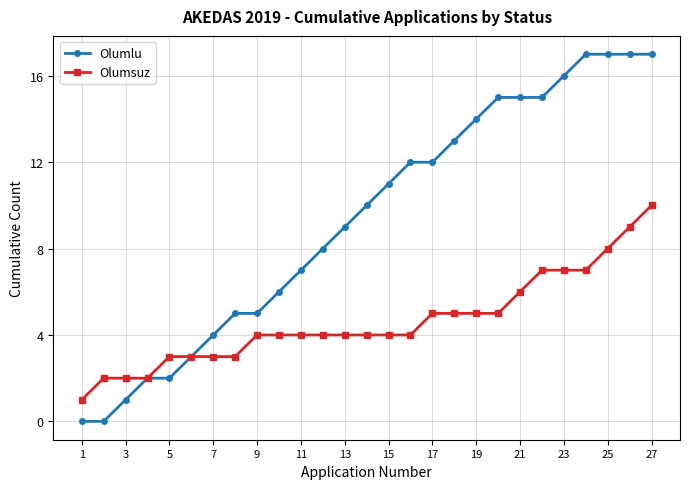

What is the greatest value displayed?

17